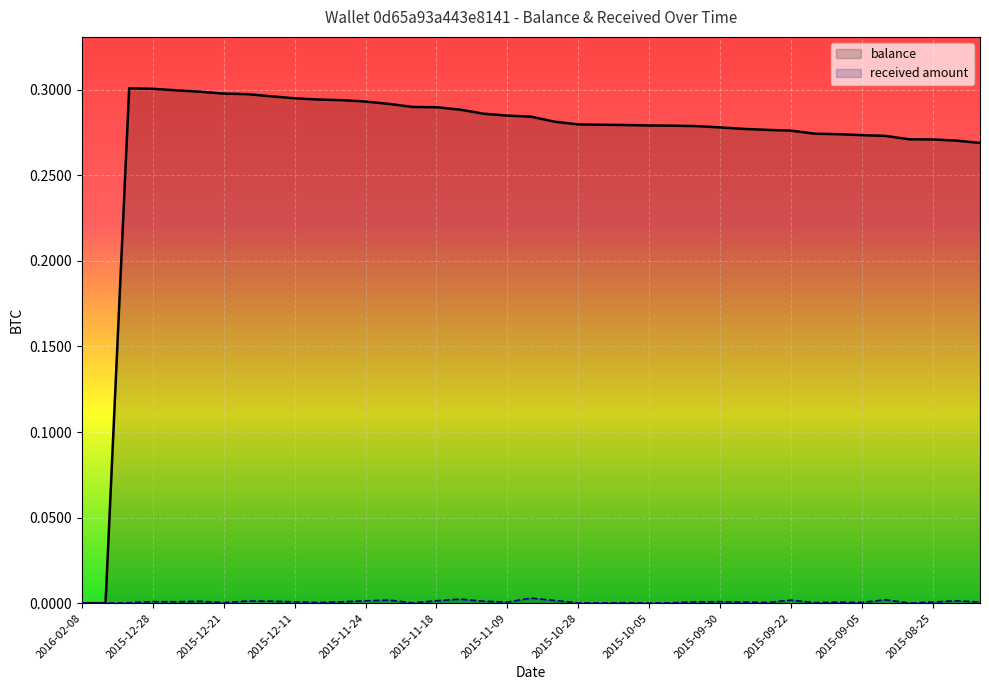

Which series has the widest spread of values?

balance